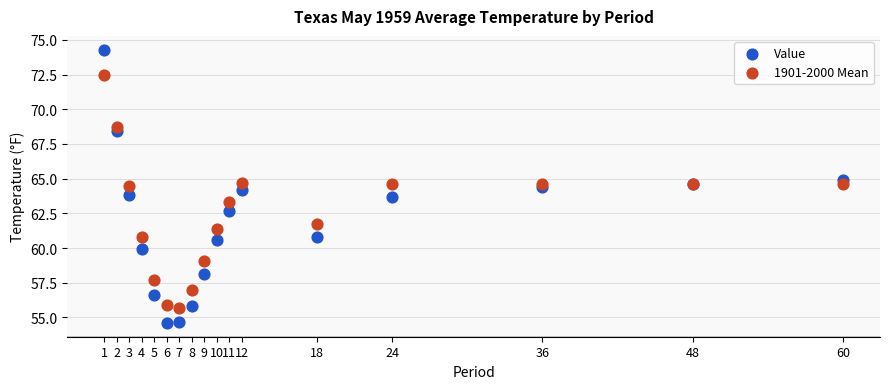

What is the X range (max minus min) for the scatter plot?

59.0